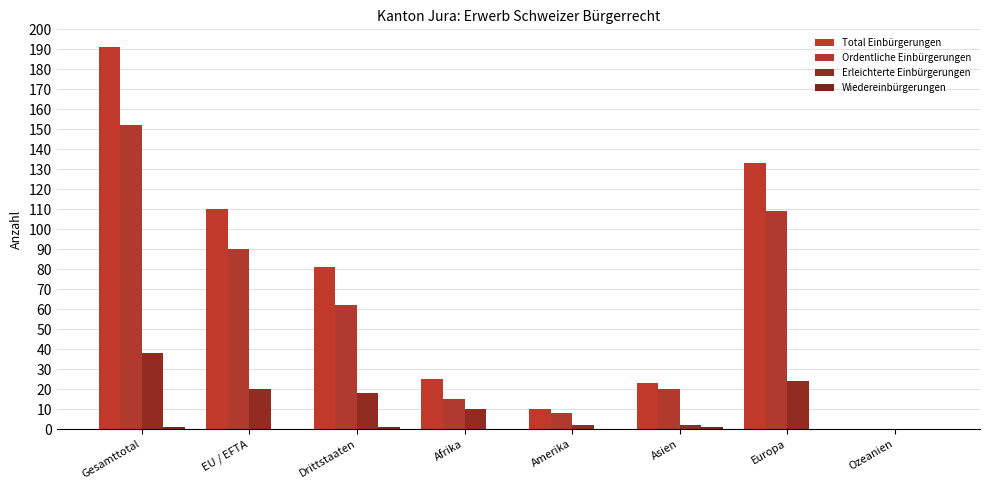

How many series are shown in this chart?

4